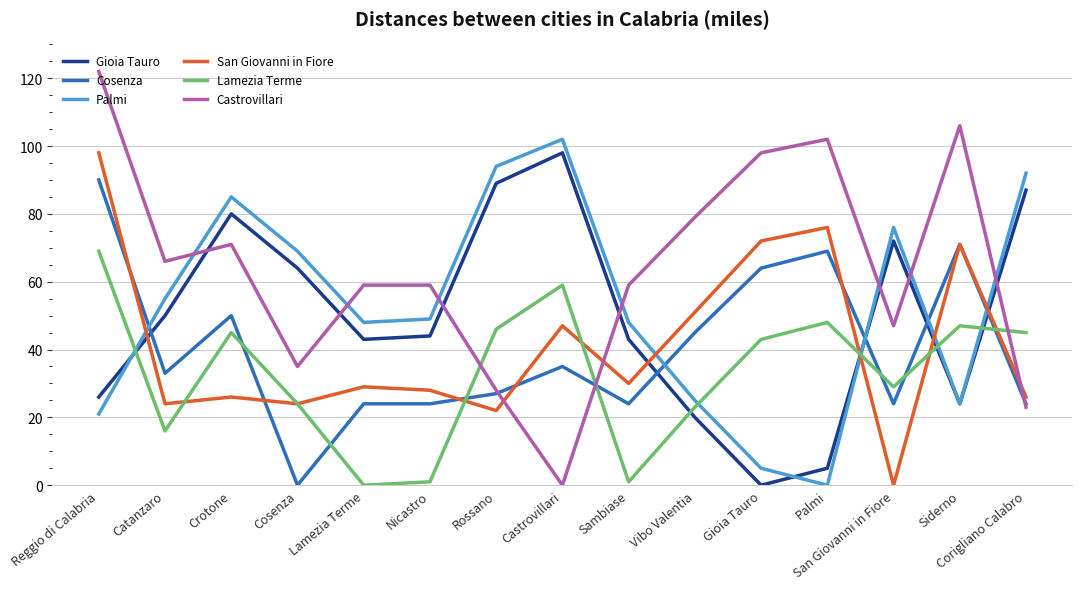

True or false: Castrovillari and Lamezia Terme intersect in this chart.

True